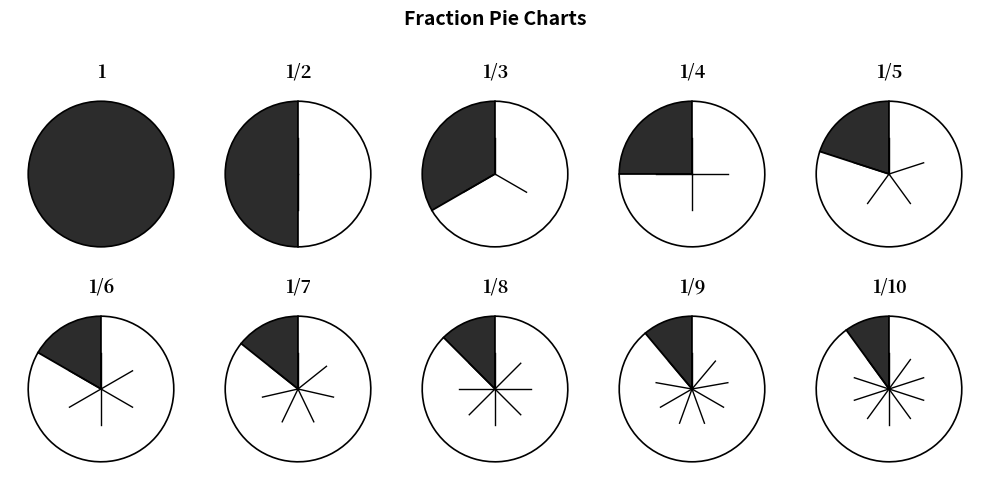

Is there a majority slice in this chart?

No